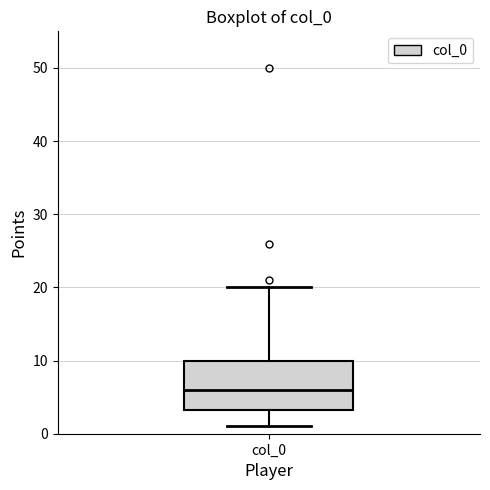

Where is the lower edge of the box for col_0 on the y-axis? The values are not printed on the chart, so give them approximately, as read against the axis.

3